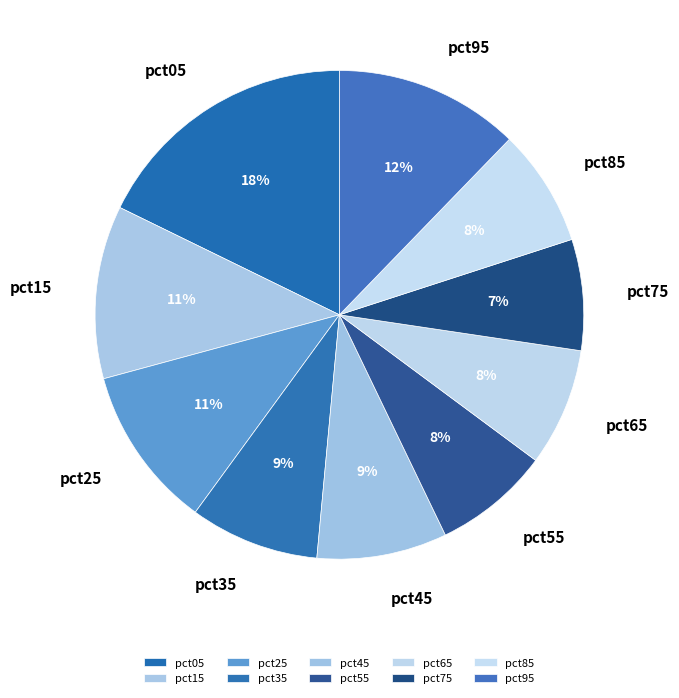

Do pct85 and pct55 together represent more than half of the pie?

No